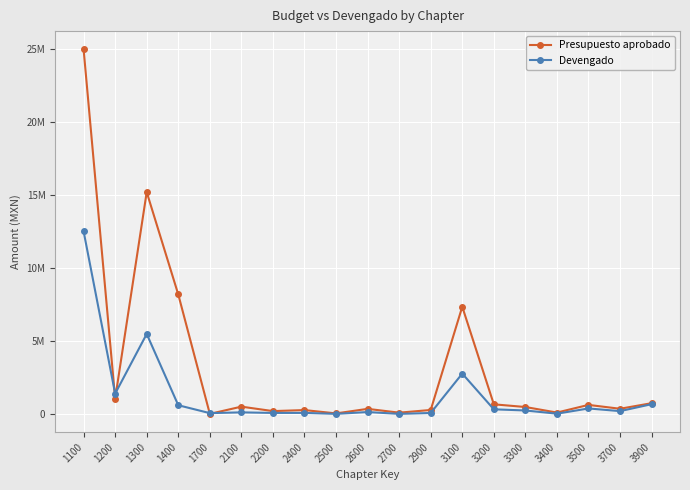

True or false: Devengado has a value of 59727.9 at 2900.

True